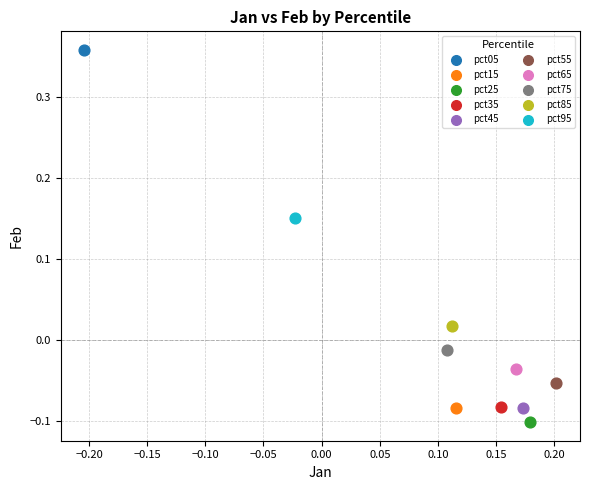

Which series contains the highest Y value?

pct05